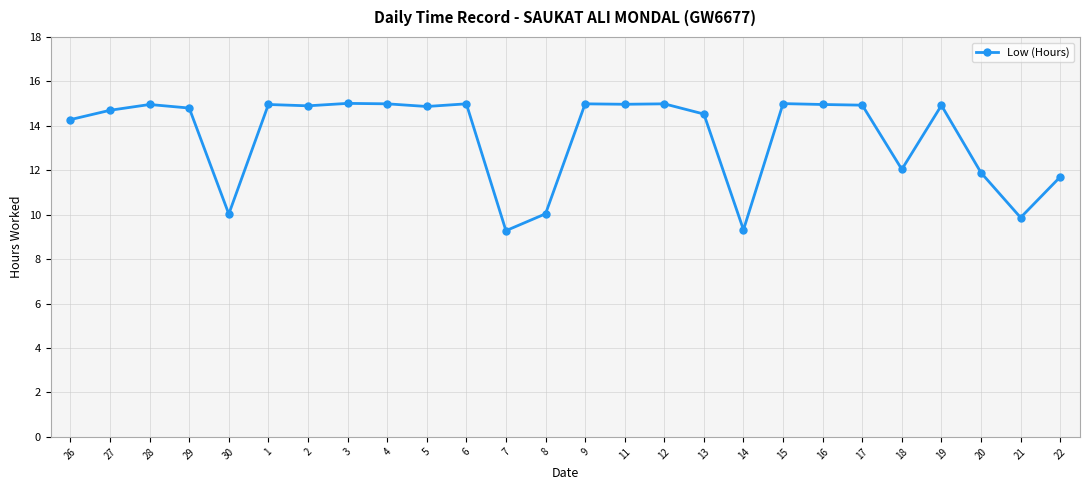

What is the minimum value shown in the chart?

9.3